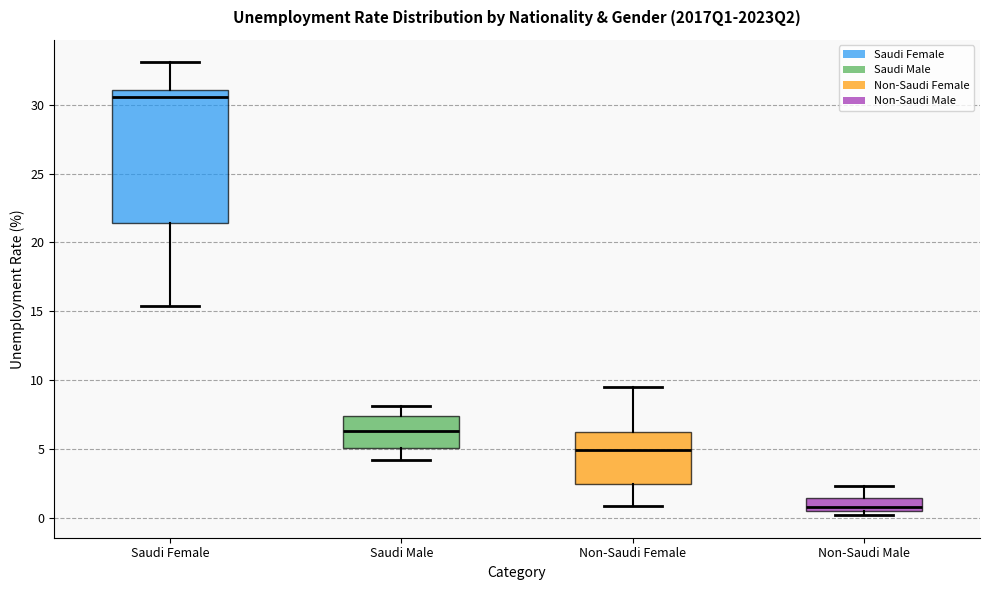

Which box has the lowest median line?

Non-Saudi Male